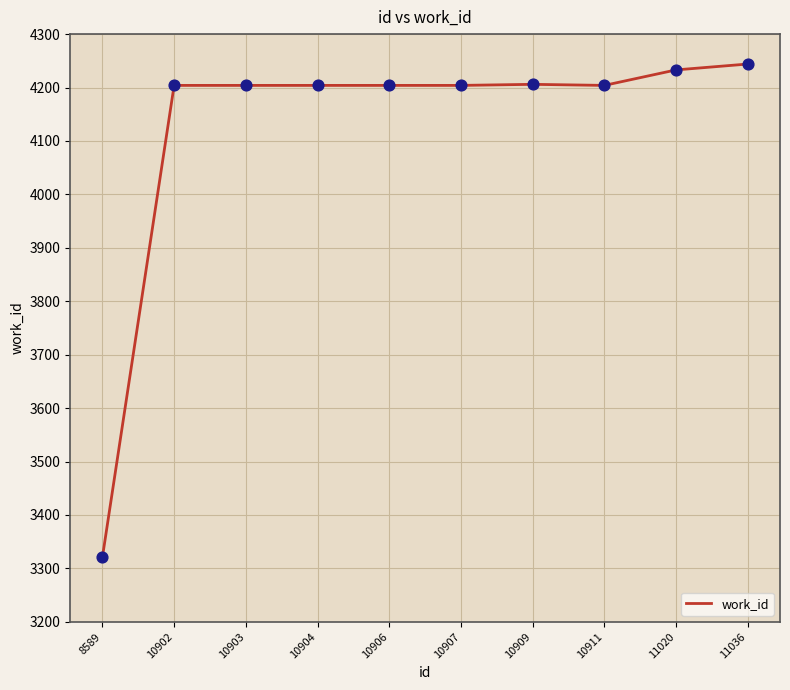

Which has a higher value, 11020 or 10904?

11020